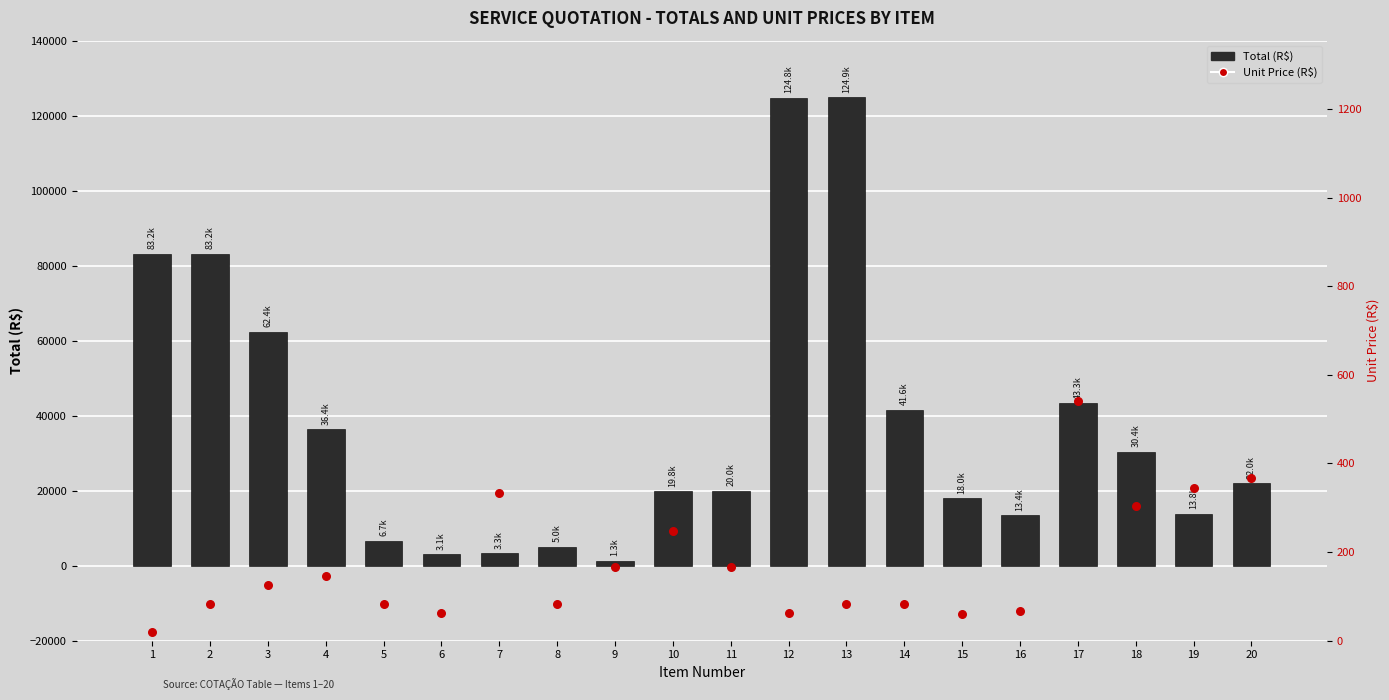

Which series has the widest spread of Y values?

Total (R$)